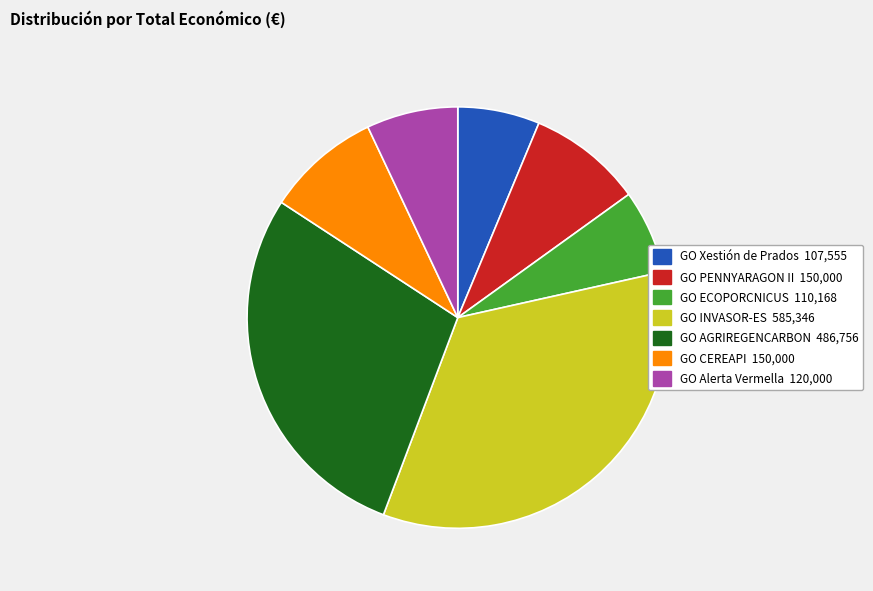

Which slice is the largest?

GO INVASOR-ES